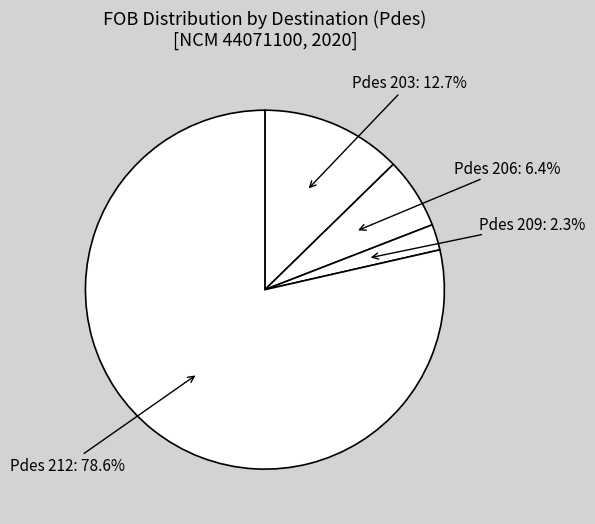

Rank the categories by value from highest to lowest.

Pdes 212, Pdes 203, Pdes 206, Pdes 209